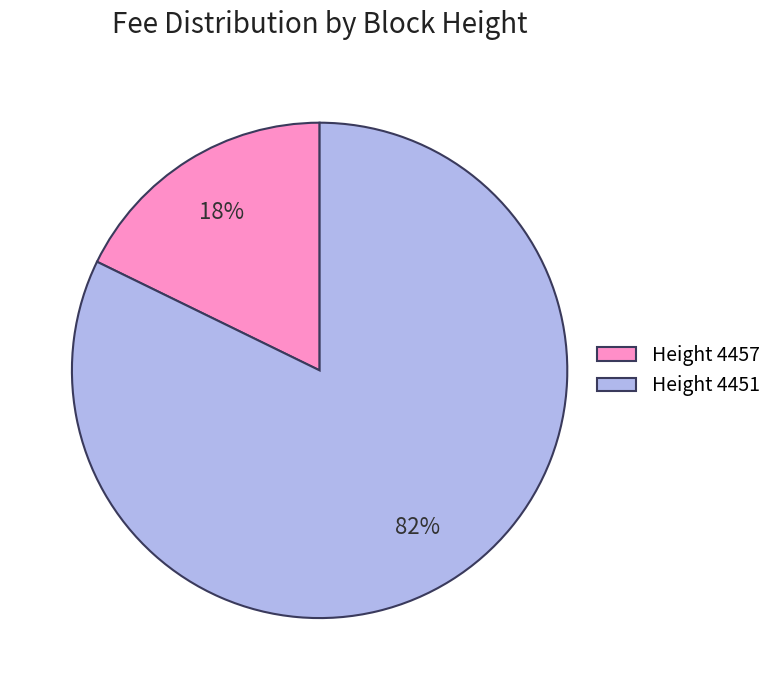

Which category has the biggest portion of the pie?

Height 4451